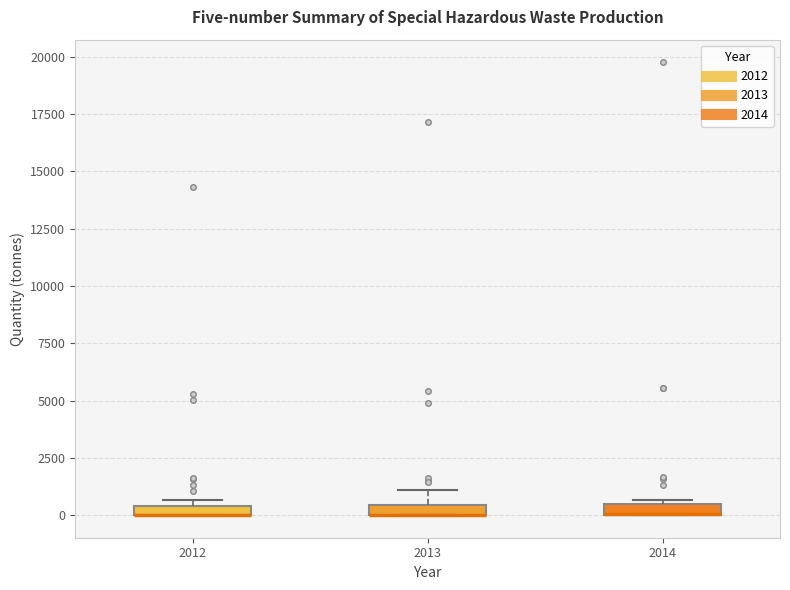

Where is the lower edge of the box at x = 2013 on the y-axis? The values are not printed on the chart, so give them approximately, as read against the axis.

0